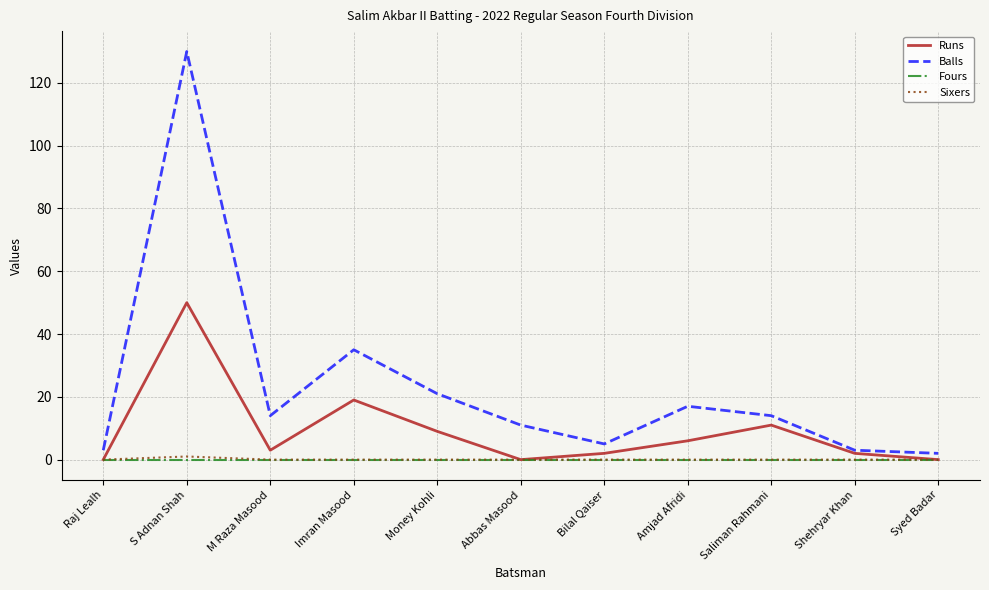

At how many categories does at least one series exceed 8?

7